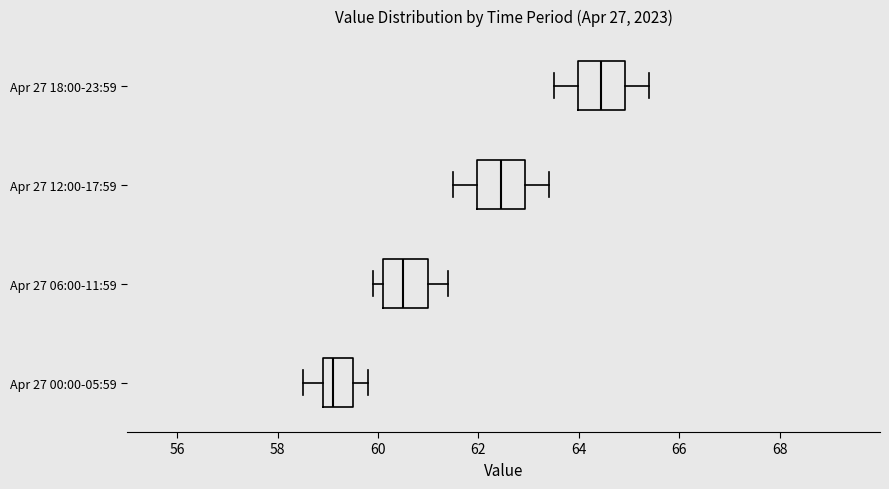

Which box's median line is the furthest to the left?

Apr 27 00:00-05:59